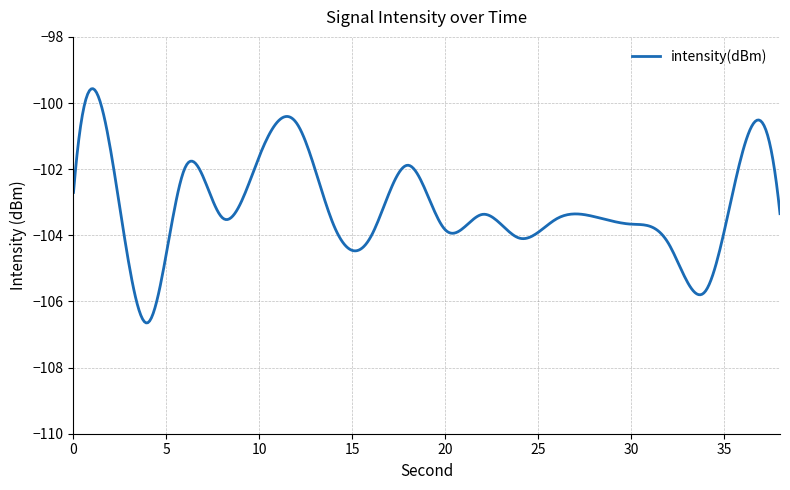

What is the difference between the maximum and minimum values?

7.1